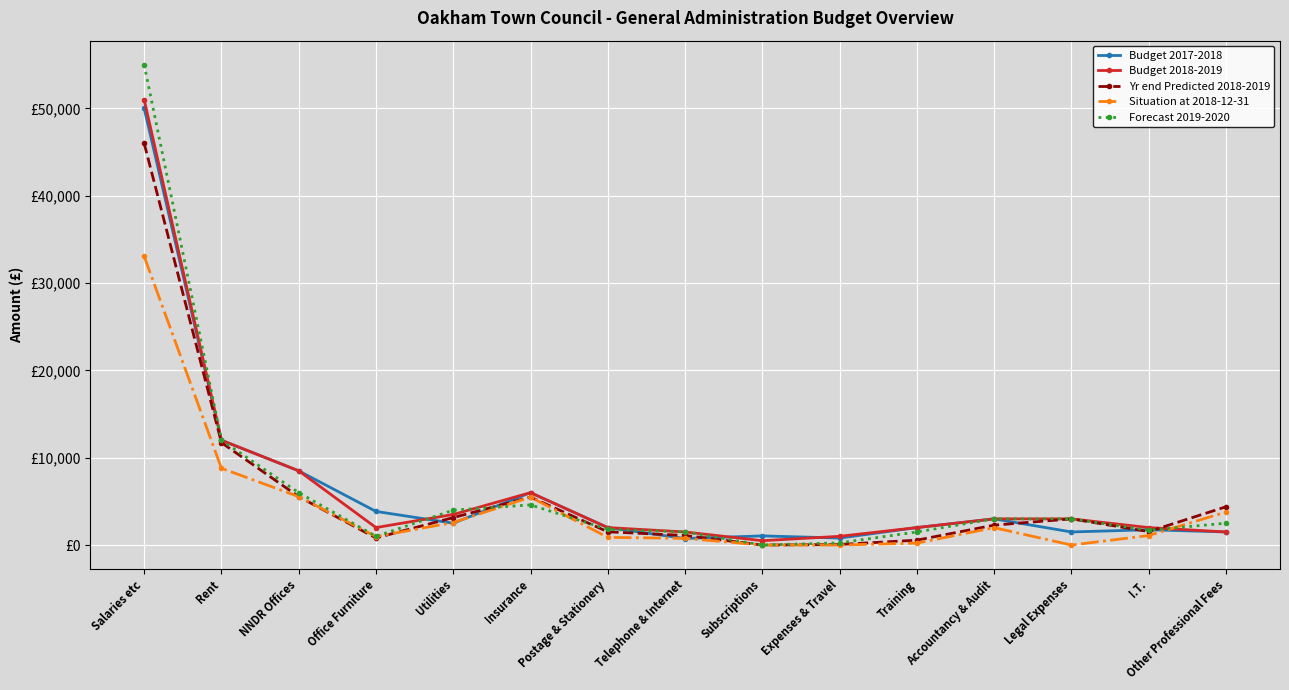

At which label is Budget 2018-2019 closest to 25750?

Rent